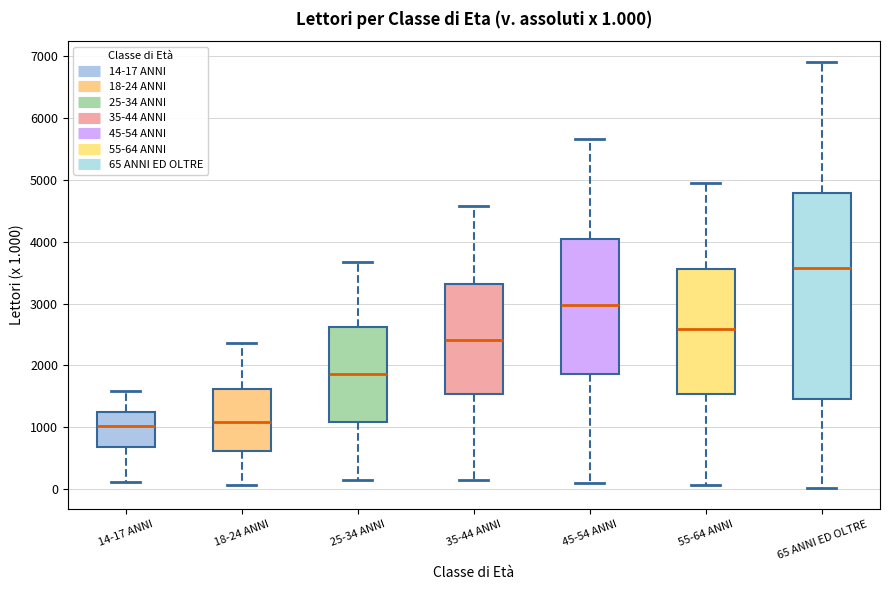

Which box has the highest median line?

65 ANNI ED OLTRE